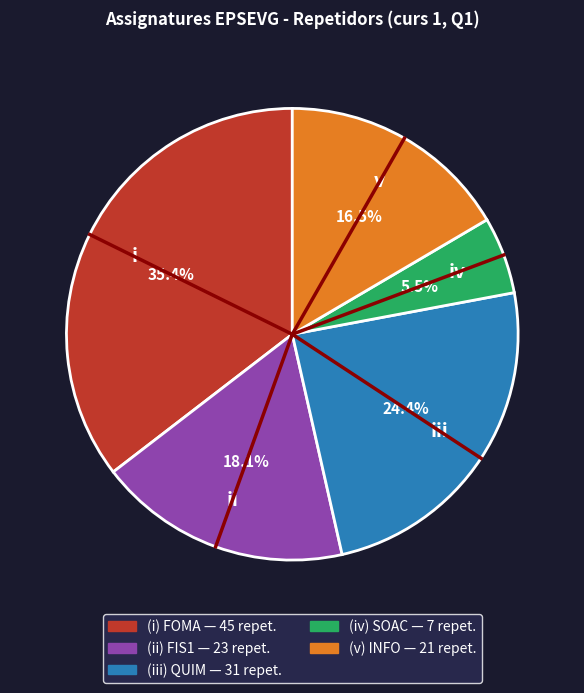

Is there any slice that represents more than half of the pie?

No